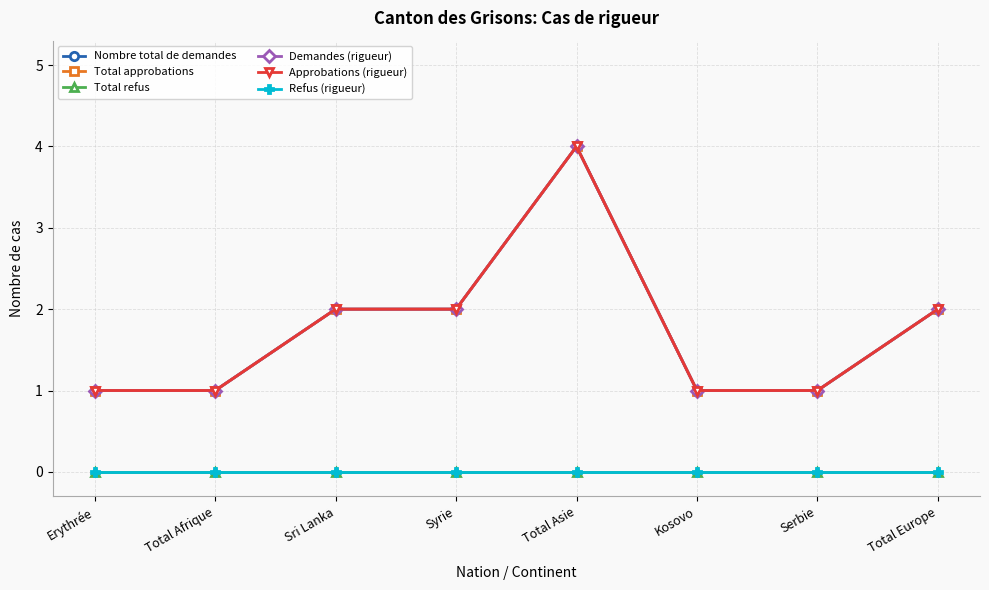

Rank the series at Total Afrique from lowest to highest value.

Total refus, Refus (rigueur), Nombre total de demandes, Total approbations, Demandes (rigueur), Approbations (rigueur)